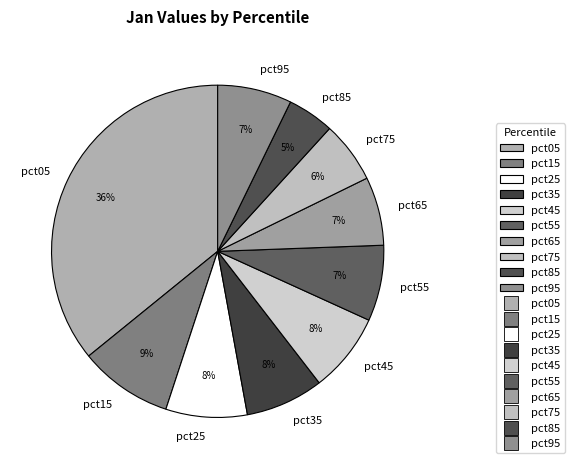

To the nearest percent, what is the difference between the pct05 and pct45 slice percentages?

28%